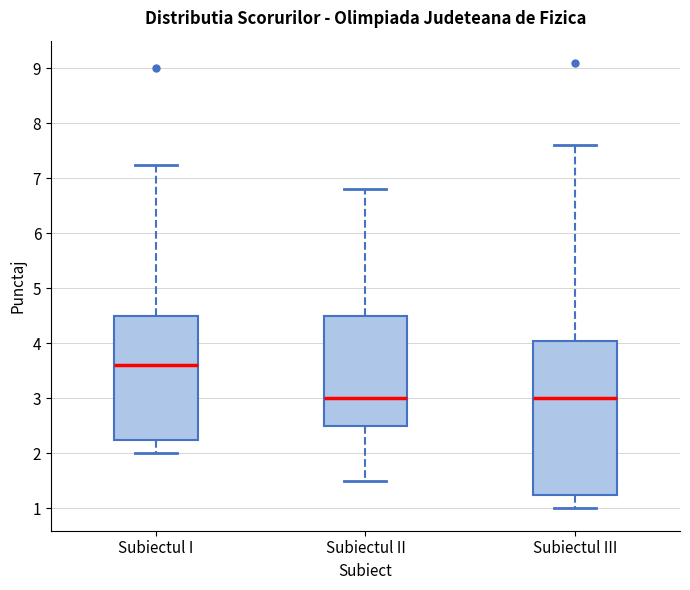

Which box is the tallest, from its lower edge to its upper edge?

Subiectul III